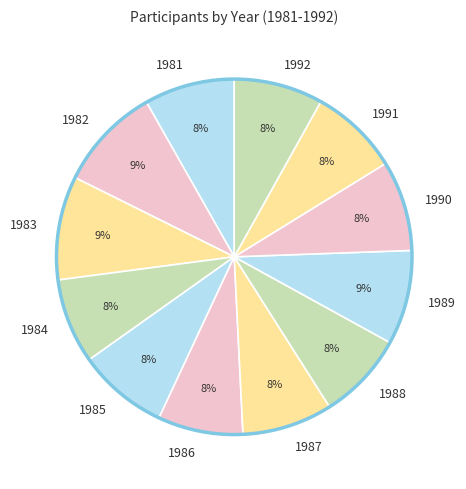

Is there a majority slice in this chart?

No